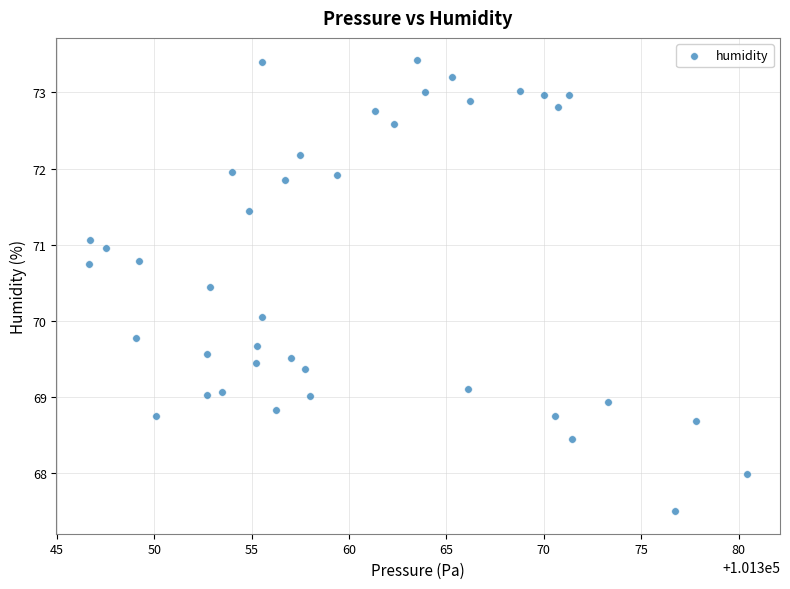

What is the range of Y values (max minus min)?

5.9